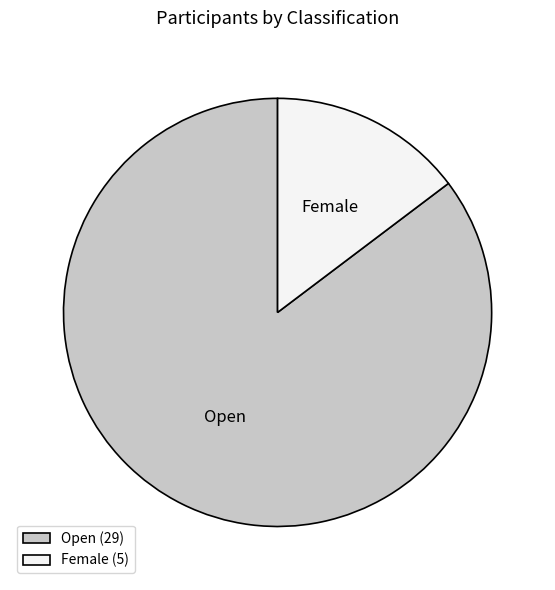

The Female slice represents 26% of the pie. True or false?

False